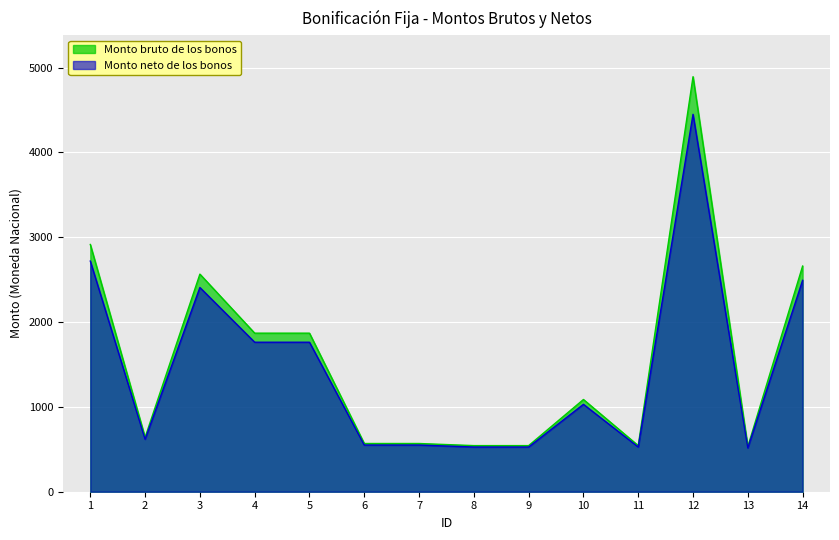

In Monto bruto de los bonos, how many points are higher than both neighbors (excluding endpoints)?

3